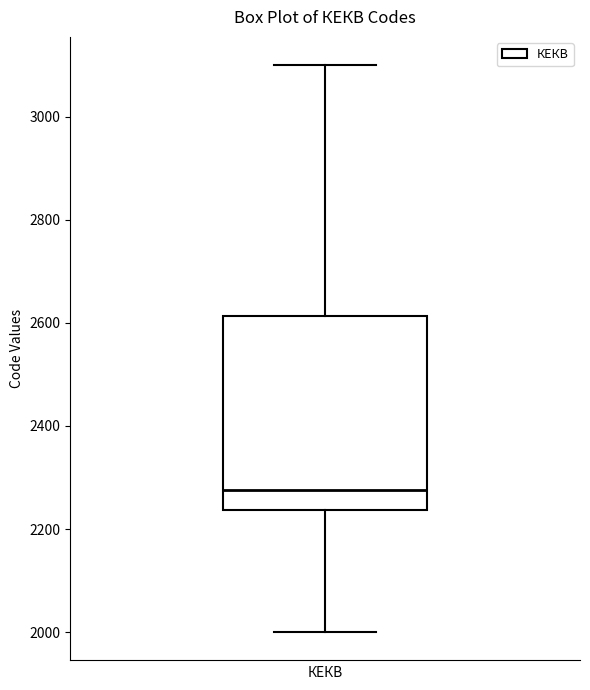

Read this box plot against the y-axis: the position of the median line, the range covered by the box, and the ends of both whiskers. The values are not printed on the chart, so give them approximately, as read against the axis.

median 2280, box 2240 to 2620, whiskers 2000 to 3100